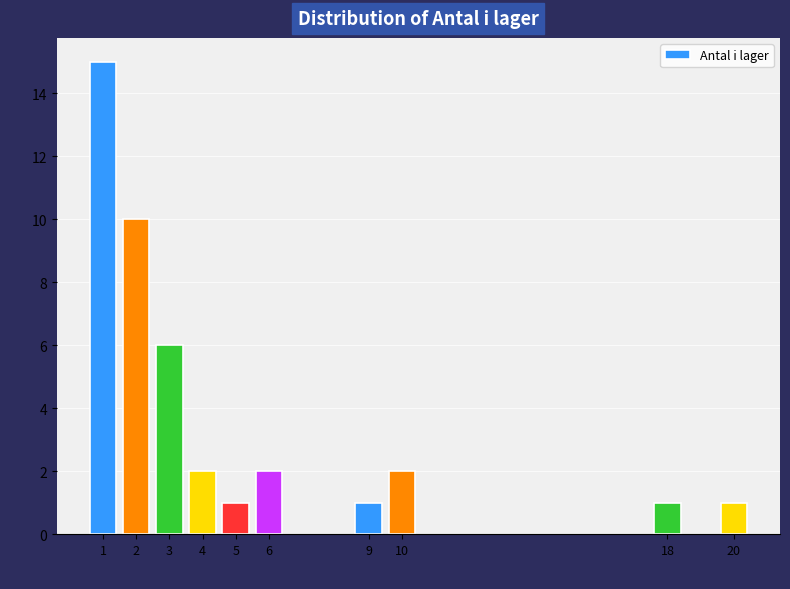

Reading left to right, transcribe all the data shown in this chart.

15	10	6	2	1	2	1	2	1	1